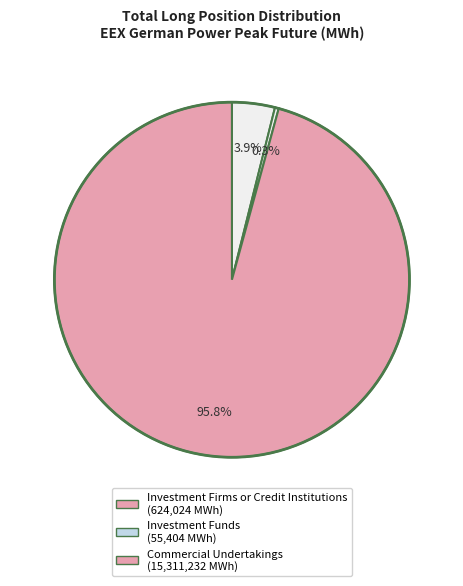

Count the number of slices in the pie.

3